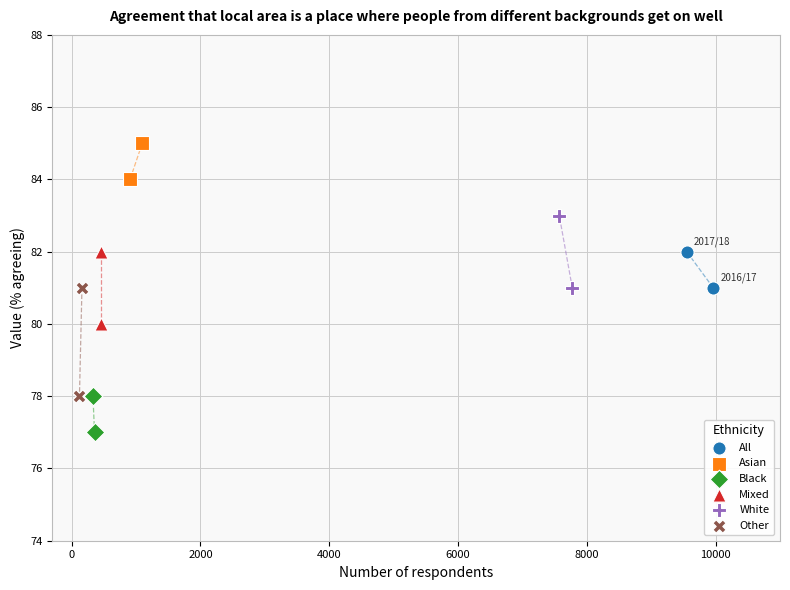

Which series reaches the maximum Y coordinate?

Asian